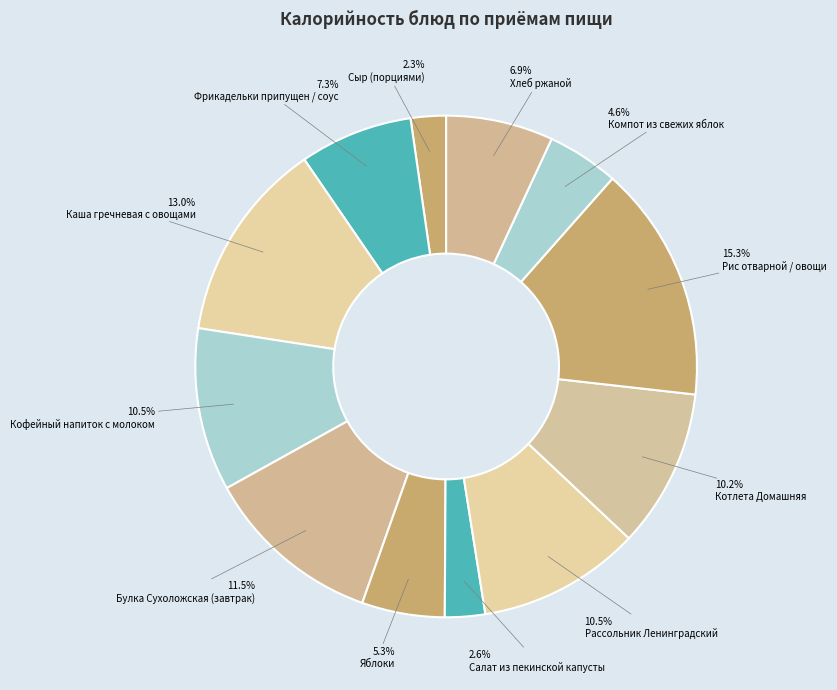

Rank the categories by value from highest to lowest.

Рис отварной / овощи, Каша гречневая с овощами, Булка Сухоложская (завтрак), Кофейный напиток с молоком, Рассольник Ленинградский, Котлета Домашняя, Фрикадельки припущен / соус, Хлеб ржаной, Яблоки, Компот из свежих яблок, Салат из пекинской капусты, Сыр (порциями)